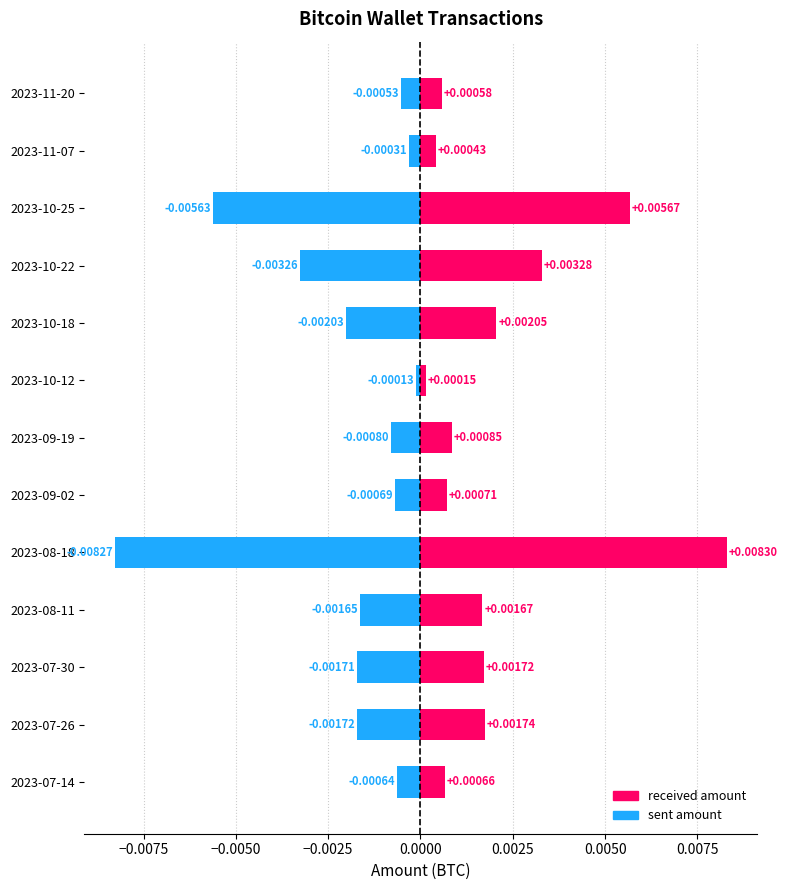

What are all the series names shown in the legend?

received amount, sent amount